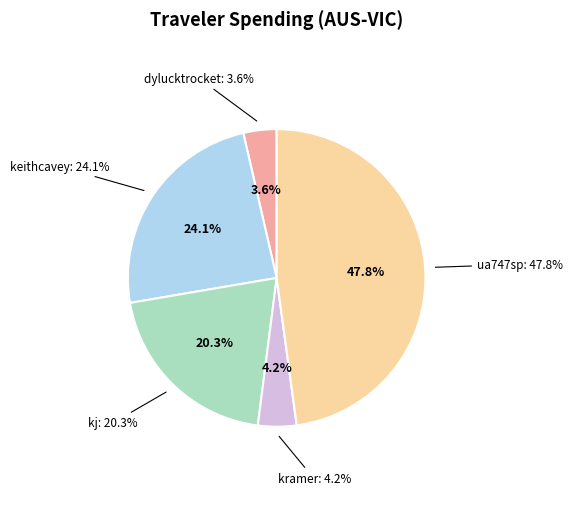

How many segments does this pie chart have?

5